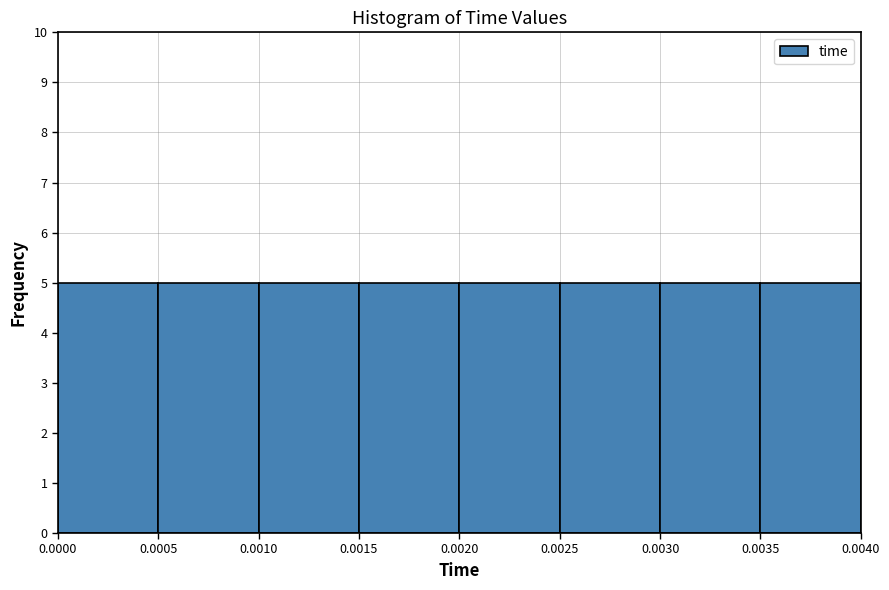

Reading left to right, transcribe this chart: for each bar, give the range it covers on the x-axis and its height. The values are not printed on the chart, so give them approximately, as read against the axis.

0.0000 to 0.0005: 5
0.0005 to 0.0010: 5
0.0010 to 0.0015: 5
0.0015 to 0.0020: 5
0.0020 to 0.0025: 5
0.0025 to 0.0030: 5
0.0030 to 0.0035: 5
0.0035 to 0.0040: 5